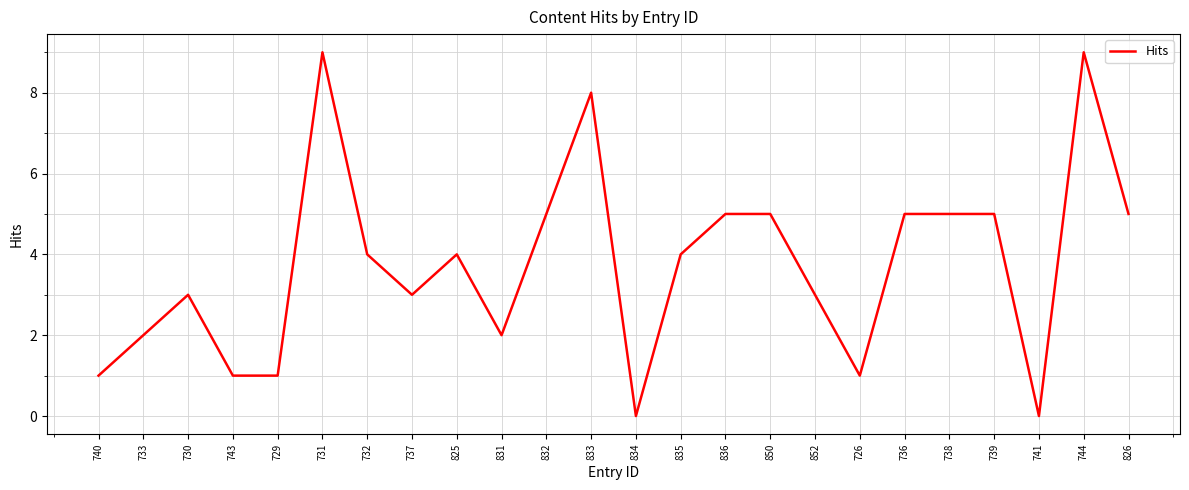

Reading left to right, extract all data points from this chart.

740=1	733=2	730=3	743=1	729=1	731=9	732=4	737=3	825=4	831=2	832=5	833=8	834=0	835=4	836=5	850=5	852=3	726=1	736=5	738=5	739=5	741=0	744=9	826=5